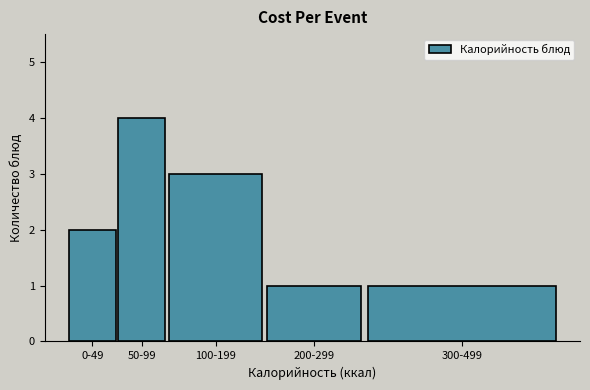

Reading left to right, extract all data points from this chart.

0-49=2	50-99=4	100-199=3	200-299=1	300-499=1